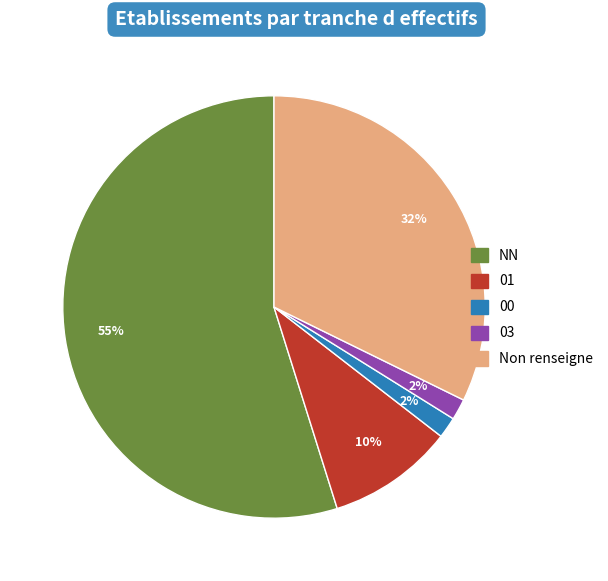

To the nearest percent, what is the average slice percentage?

20%